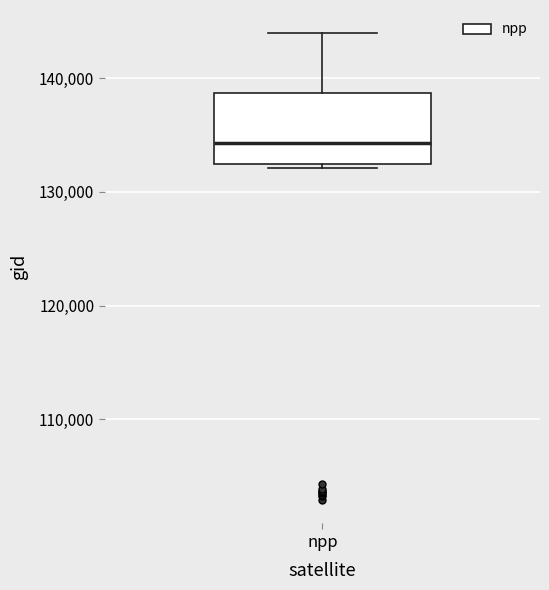

Where is the lower edge of the box for npp on the y-axis? The values are not printed on the chart, so give them approximately, as read against the axis.

132000